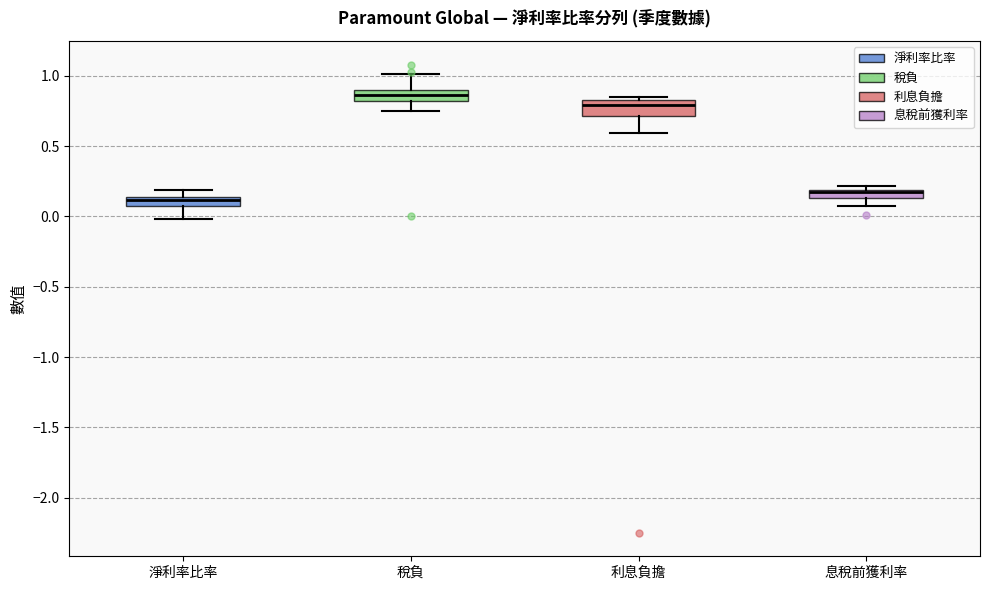

Where does the upper whisker of the box for 淨利率比率 end on the y-axis? The values are not printed on the chart, so give them approximately, as read against the axis.

0.20